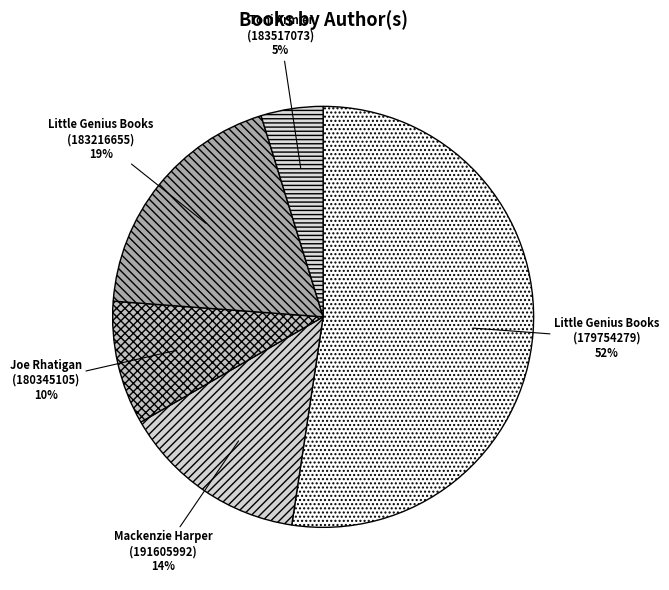

Which category has the smallest portion of the pie?

Toni Armier (183517073)